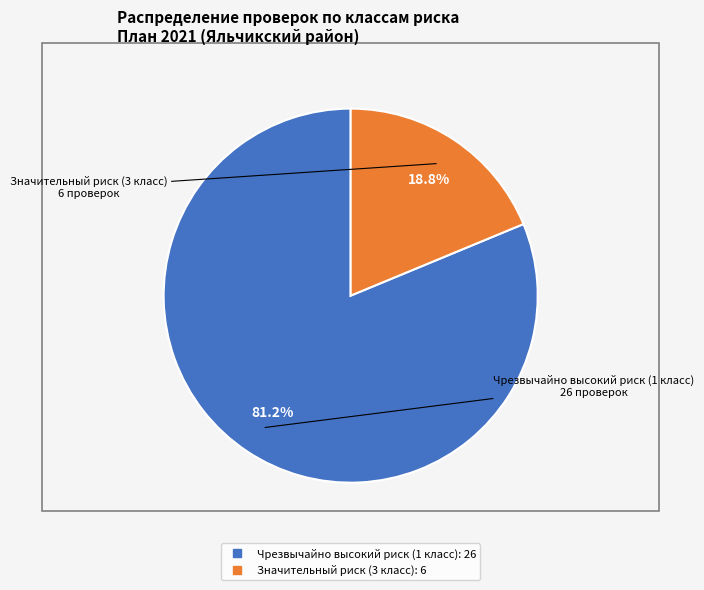

Rank the categories by value from lowest to highest.

Значительный риск (3 класс), Чрезвычайно высокий риск (1 класс)